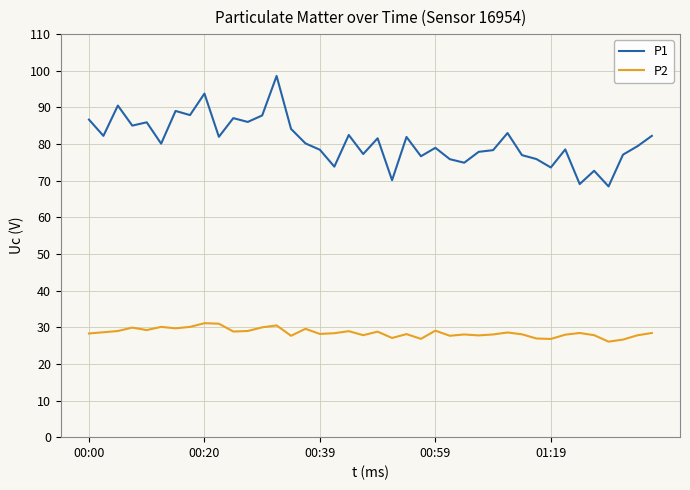

Which series has the largest range (max minus min)?

P1